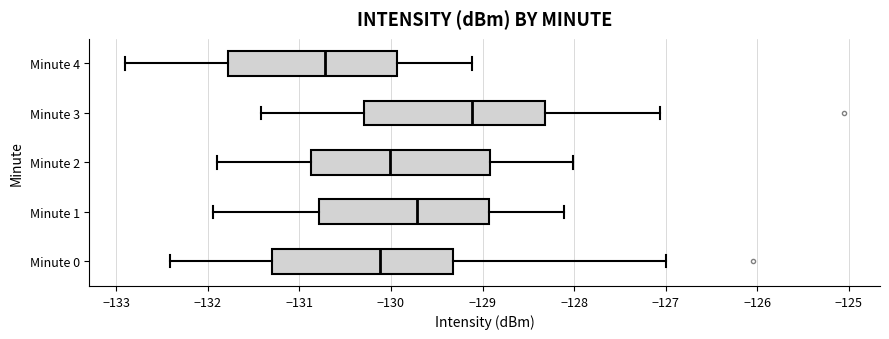

Reading bottom to top, read every box against the x-axis: the position of its median line, the range the box covers, and the ends of its whiskers. The values are not printed on the chart, so give them approximately, as read against the axis.

Minute 0: median -130.1, box -131.3 to -129.3, whiskers -132.4 to -127.0
Minute 1: median -129.7, box -130.8 to -128.9, whiskers -131.9 to -128.1
Minute 2: median -130.0, box -130.9 to -128.9, whiskers -131.9 to -128.0
Minute 3: median -129.1, box -130.3 to -128.3, whiskers -131.4 to -127.1
Minute 4: median -130.7, box -131.8 to -129.9, whiskers -132.9 to -129.1